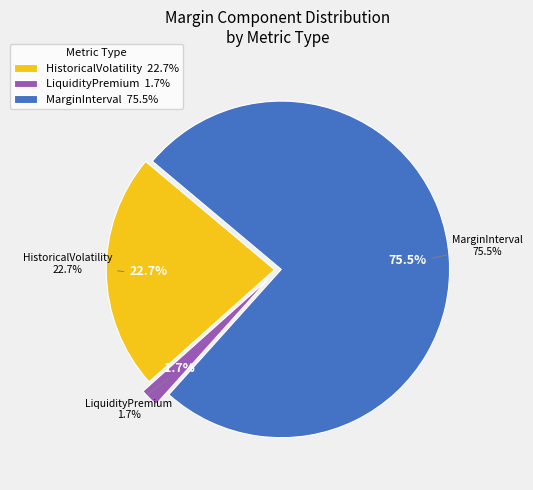

Is there any slice that represents more than half of the pie?

Yes